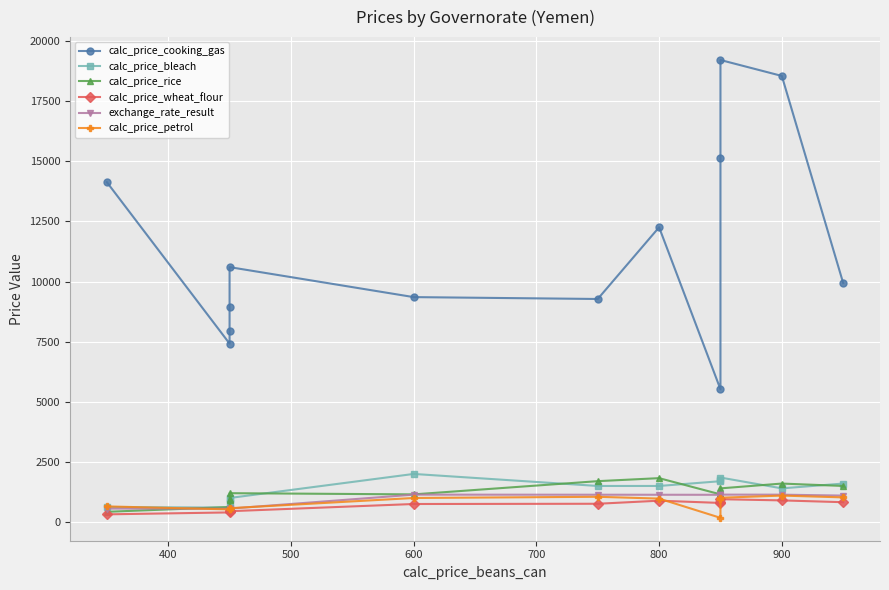

How many data points in exchange_rate_result are less than 1132?

6